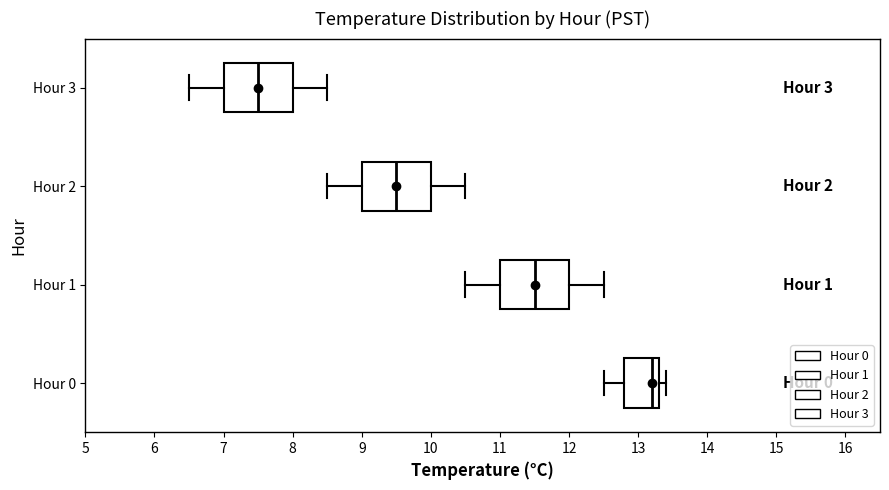

Which box has the furthest to the left median line?

Hour 3